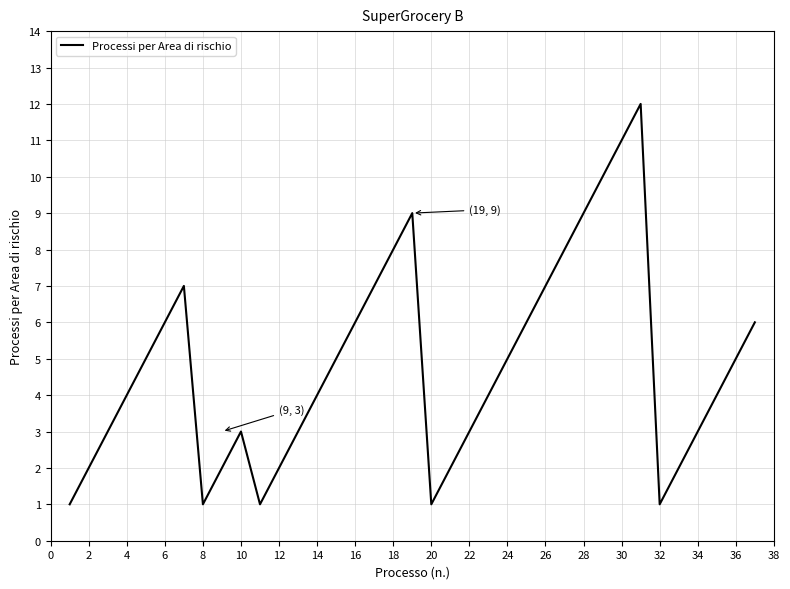

What is the smallest value displayed?

1